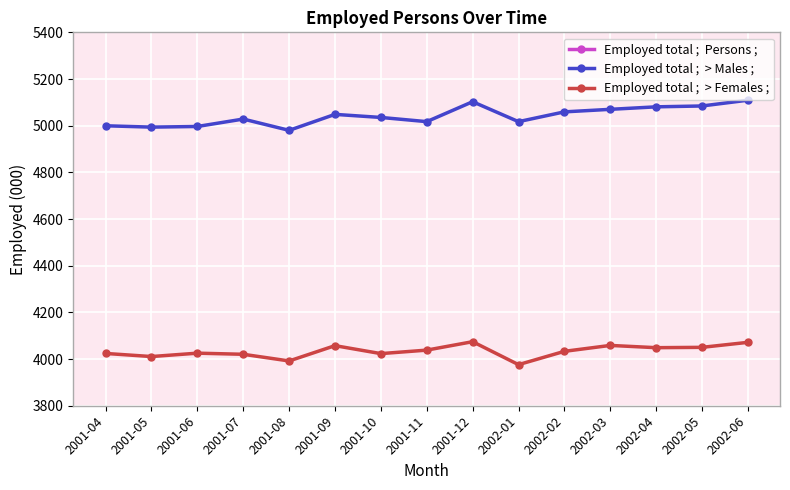

Is this an area chart (filled region under the line)?

No